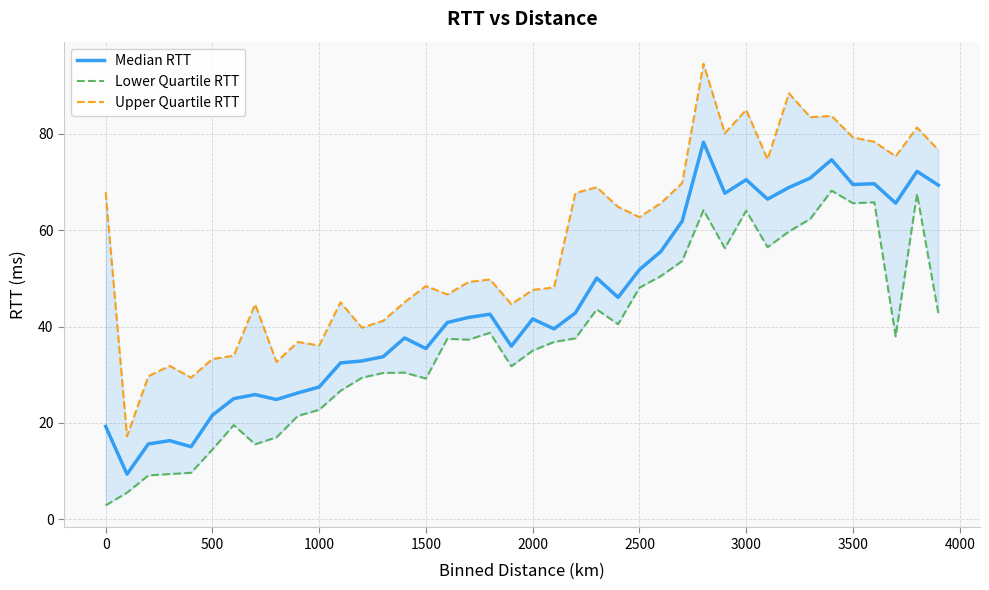

Rank the series by their maximum value, from highest to lowest.

Upper Quartile RTT, Median RTT, Lower Quartile RTT